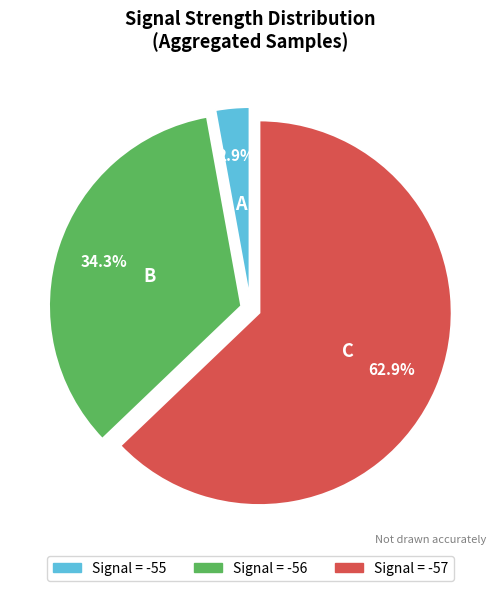

Is there a majority slice in this chart?

Yes